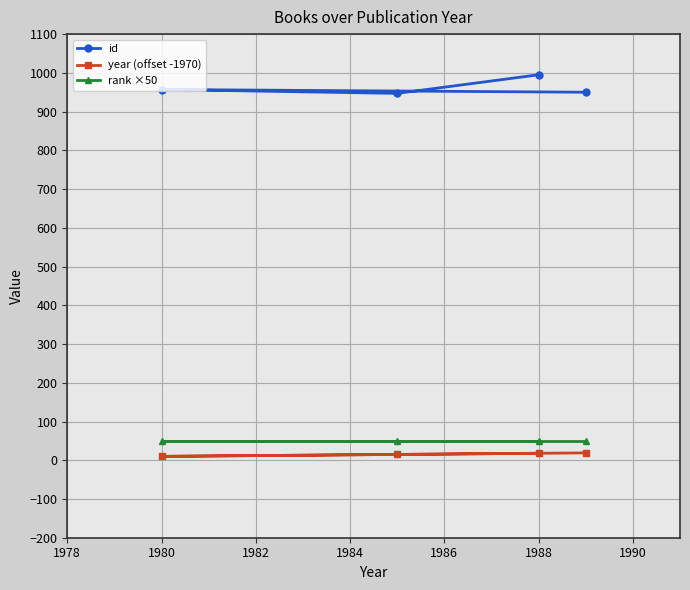

Is it true that id equals 995 at 1988?

True